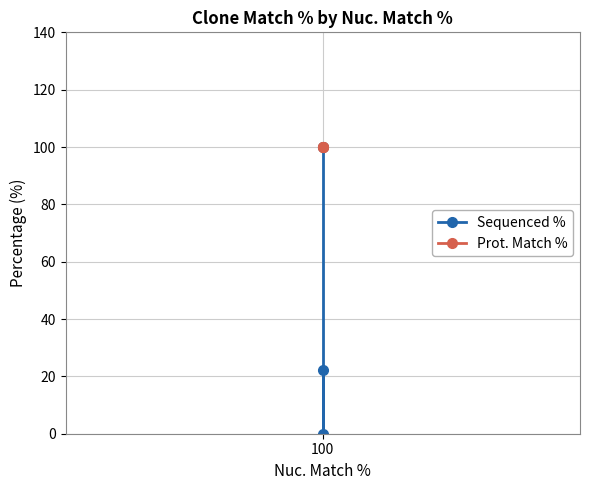

What is the difference between the Sequenced % values at 2 and 1?

22.3